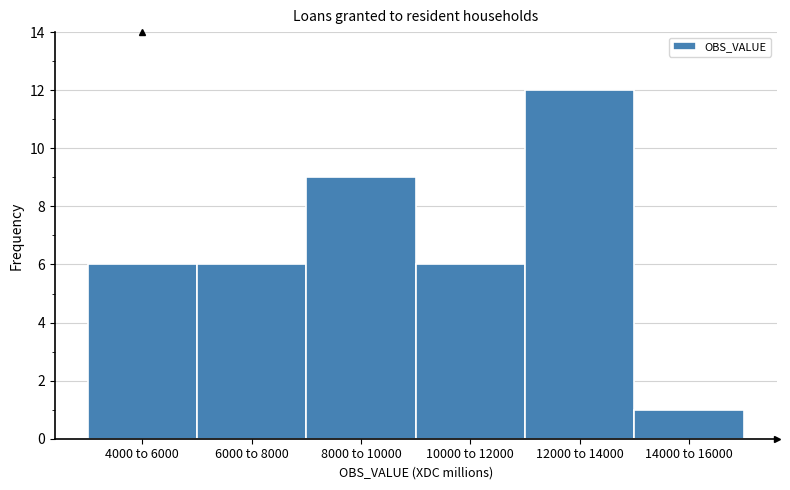

Reading left to right, what are all the values shown in this chart?

6	6	9	6	12	1